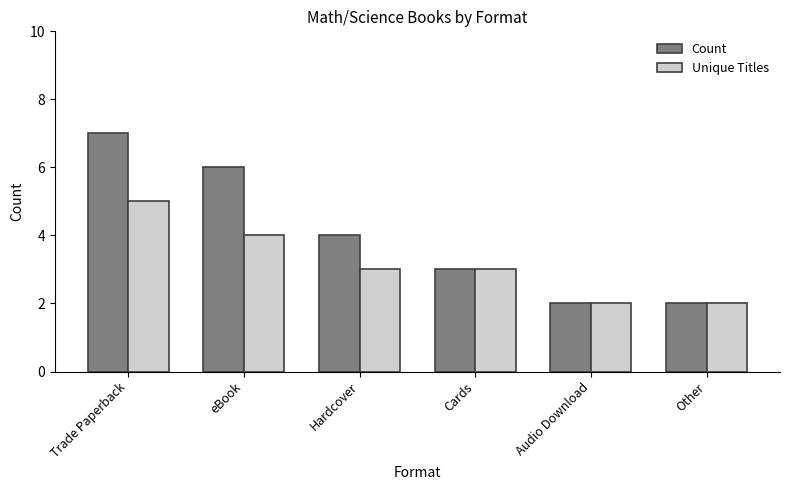

How many data points does each series have?

6